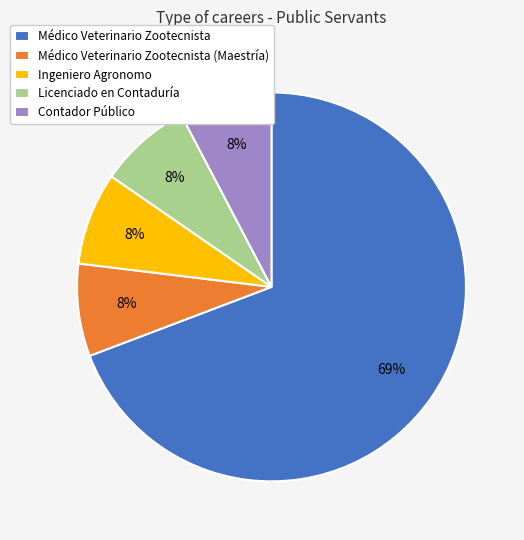

How many segments does this pie chart have?

5